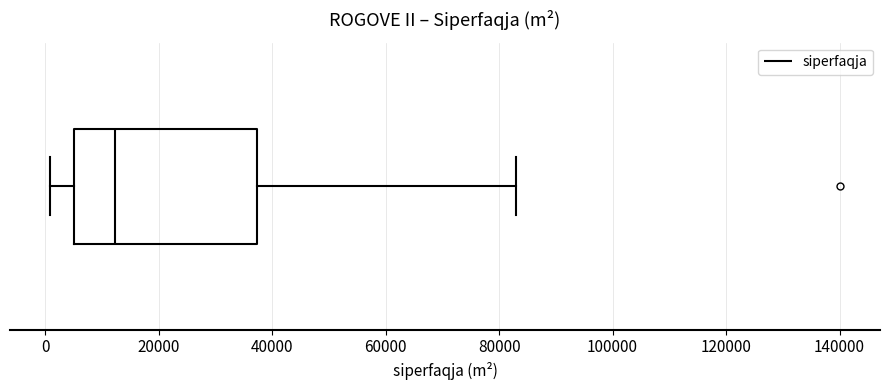

Transcribe this box plot: give where the median line is, the range the box spans, and where the two whiskers end, as read against the x-axis. The values are not printed on the chart, so give them approximately, as read against the axis.

median 12000, box 6000 to 38000, whiskers 0 to 82000